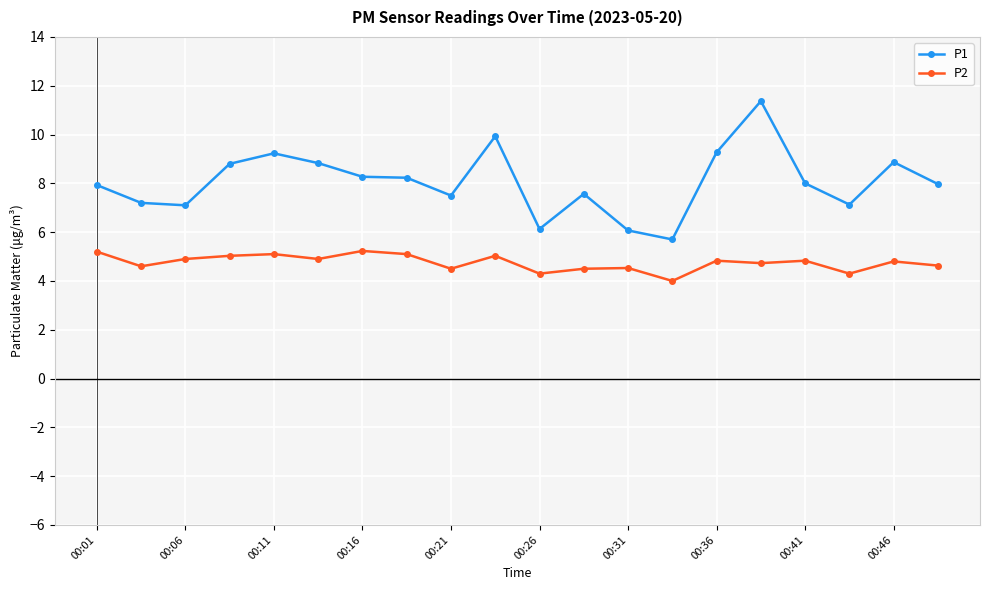

Which series has the widest spread of values?

P1